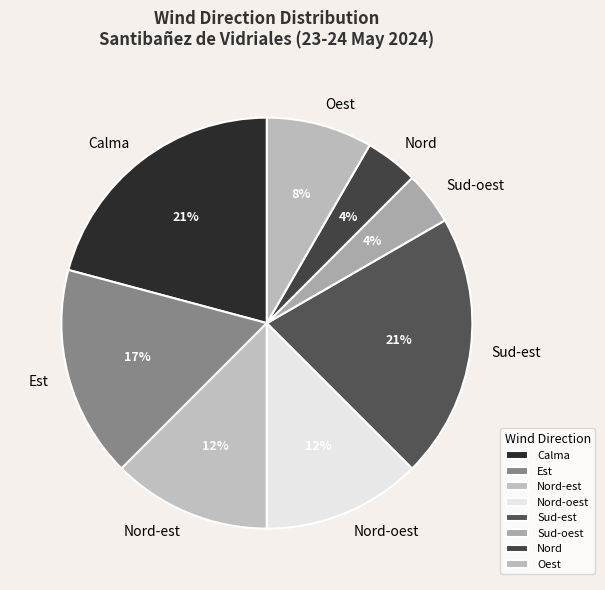

Count the number of slices in the pie.

8